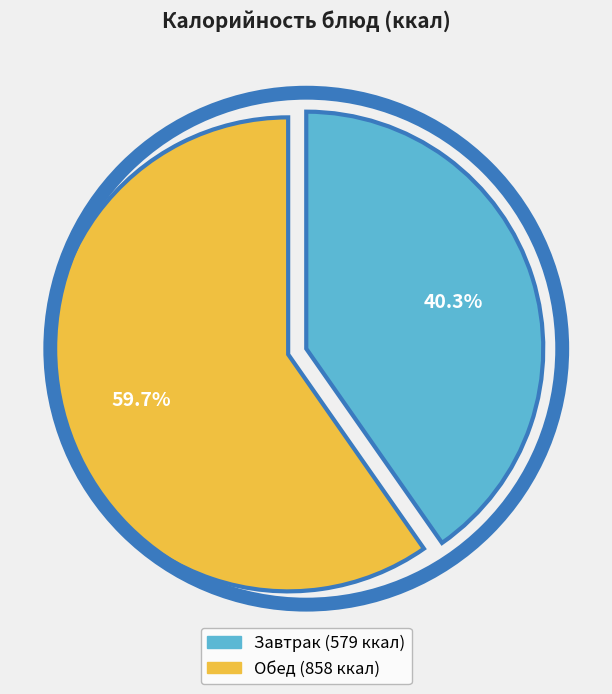

How many segments does this pie chart have?

2